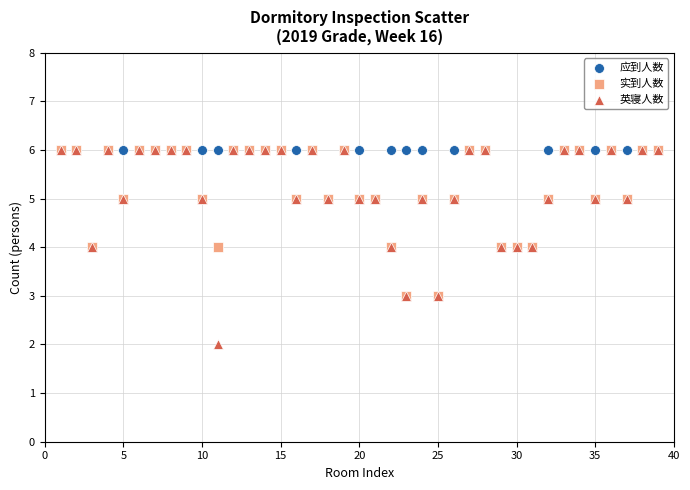

Which series has the widest spread of Y values?

英寝人数